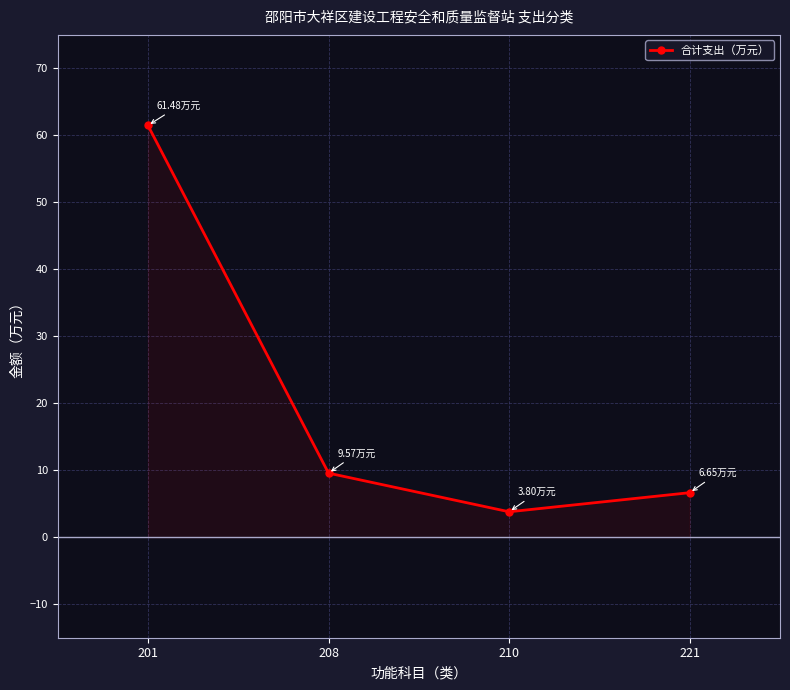

What is the ratio of the value at 201 to the value at 208?

6.4